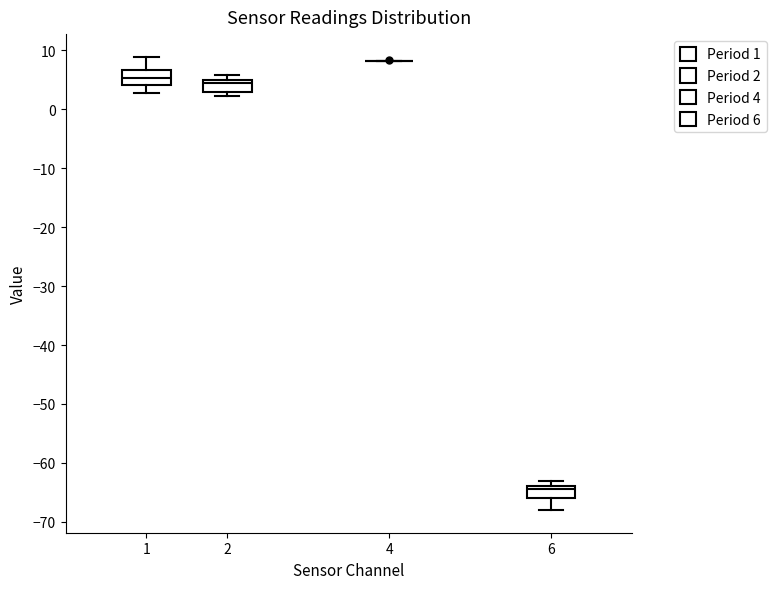

Reading left to right, transcribe this box plot: for each box, give where its median line is, the range the box spans, and where its two whiskers end, as read against the y-axis. The values are not printed on the chart, so give them approximately, as read against the axis.

1: median 5, box 4 to 7, whiskers 3 to 9
2: median 4, box 3 to 5, whiskers 2 to 6
4: box collapsed to a line at 8, whiskers 8 to 8
6: median -64 (just below the box's upper edge), box -66 to -64, whiskers -68 to -63